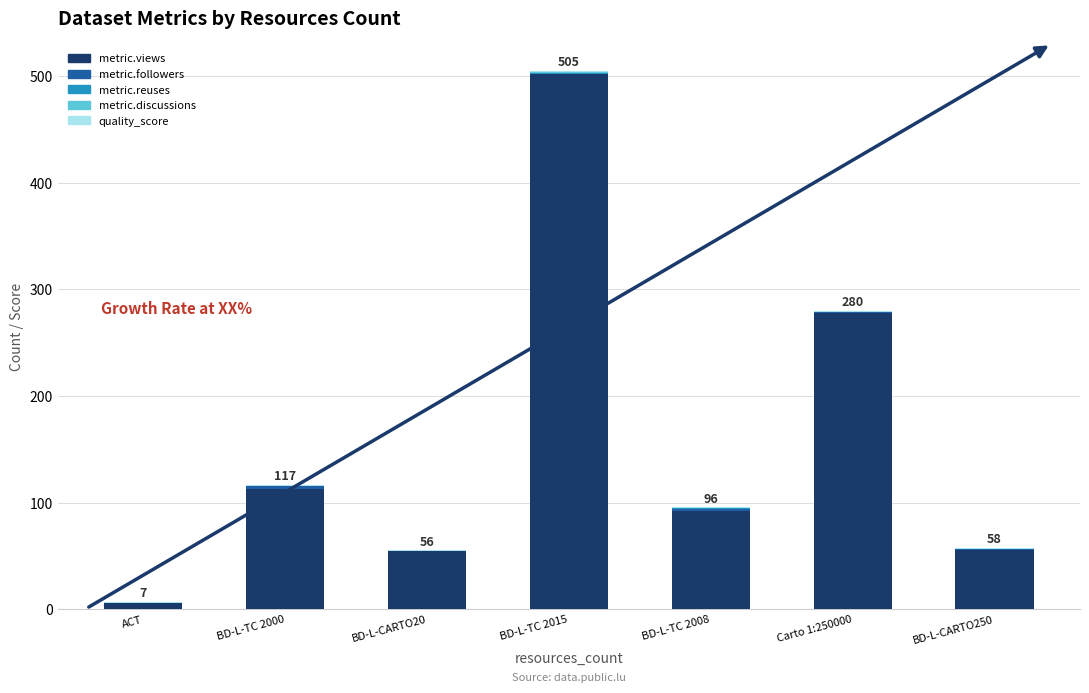

What is the total value across all series at Carto 1:250000?

279.9